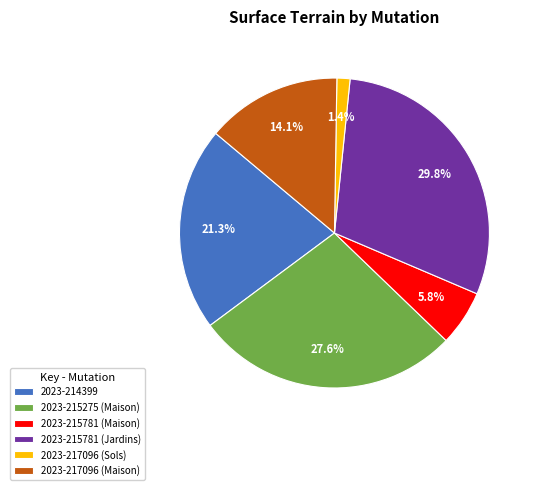

How many segments does this pie chart have?

6